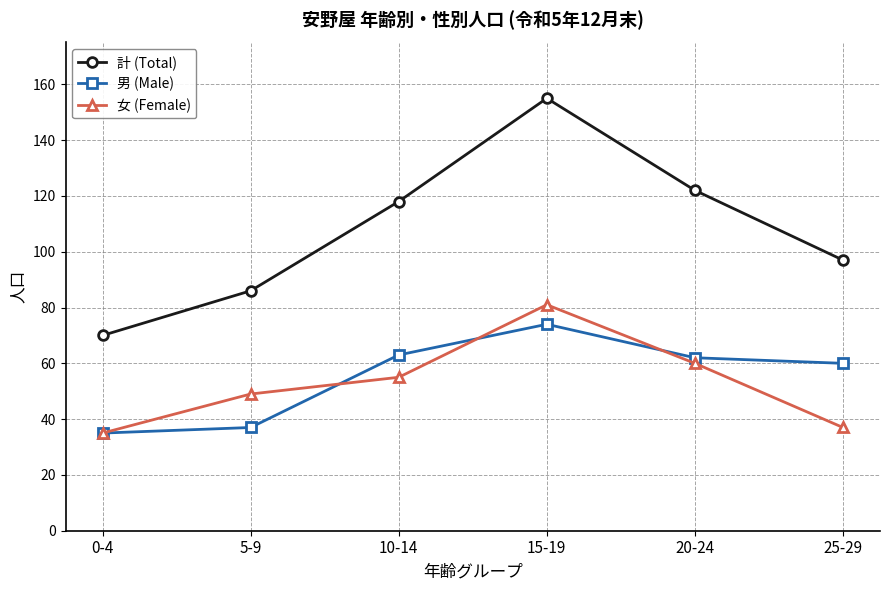

How many data points in 計 (Total) are less than 118?

3